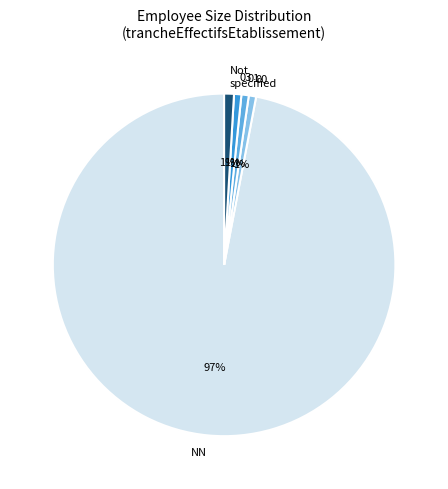

To the nearest percent, what portion does 01 represent?

1%